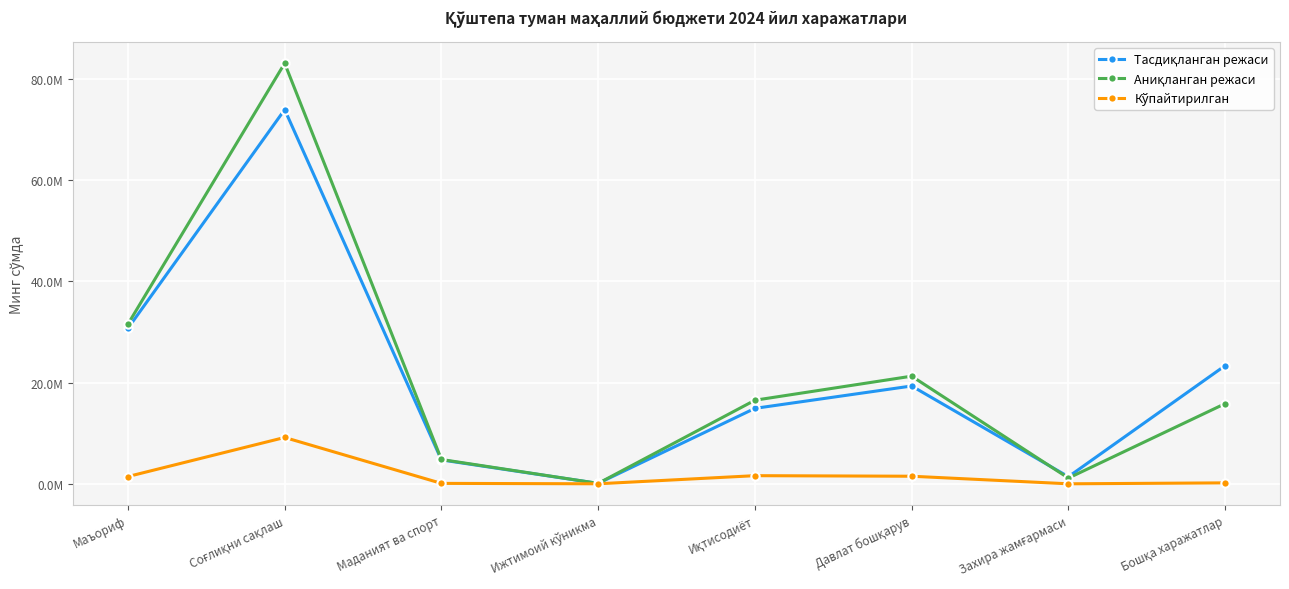

What is the difference between the highest and lowest values at Маданият ва спорт?

4720381.0